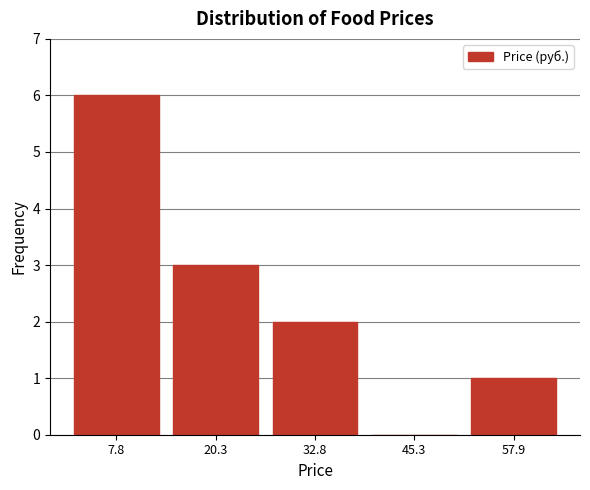

Over which range of the x-axis is the bar tallest?

2 to 14